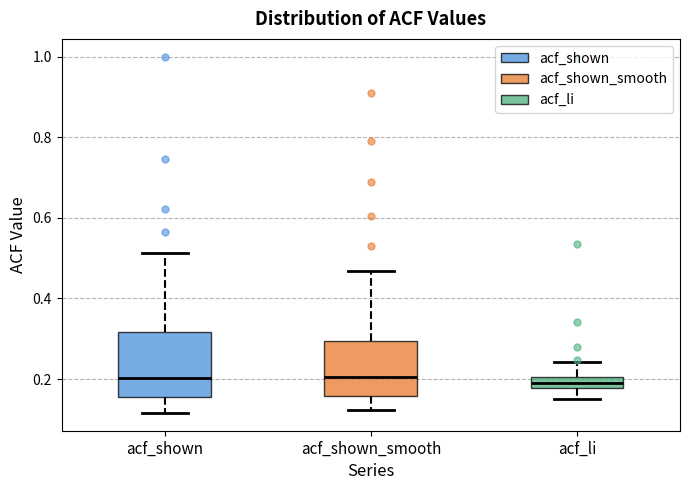

Where does the lower whisker of the box for acf_shown_smooth end on the y-axis? The values are not printed on the chart, so give them approximately, as read against the axis.

0.12